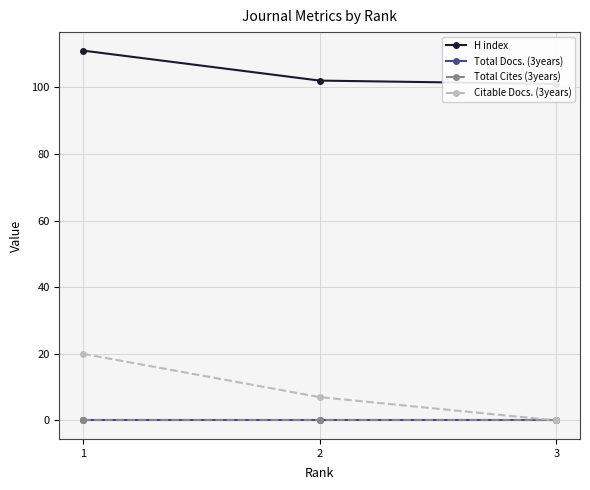

Reading left to right, transcribe all the data shown in this chart.

H index: 1=111	2=102	3=101
Total Docs. (3years): 1=0	2=0	3=0
Total Cites (3years): 1=0	2=0	3=0
Citable Docs. (3years): 1=20	2=7	3=0